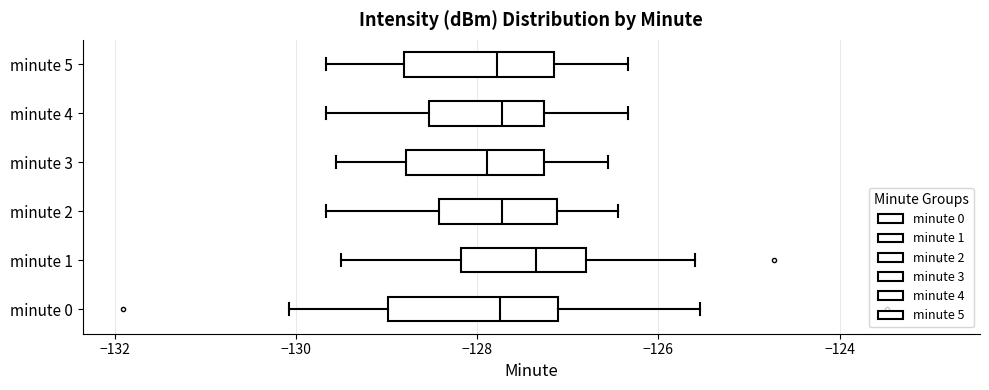

Comparing the boxes themselves (not the whiskers), which one is the widest?

minute 0